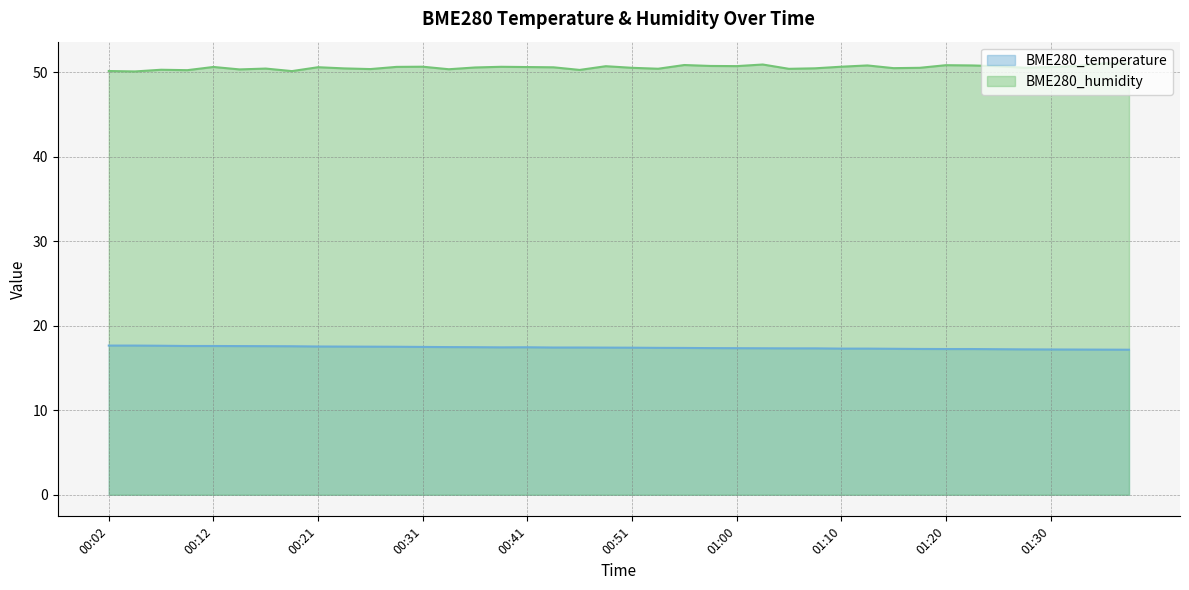

What is the difference between the BME280_humidity values at 00:51 and 00:48?

0.2